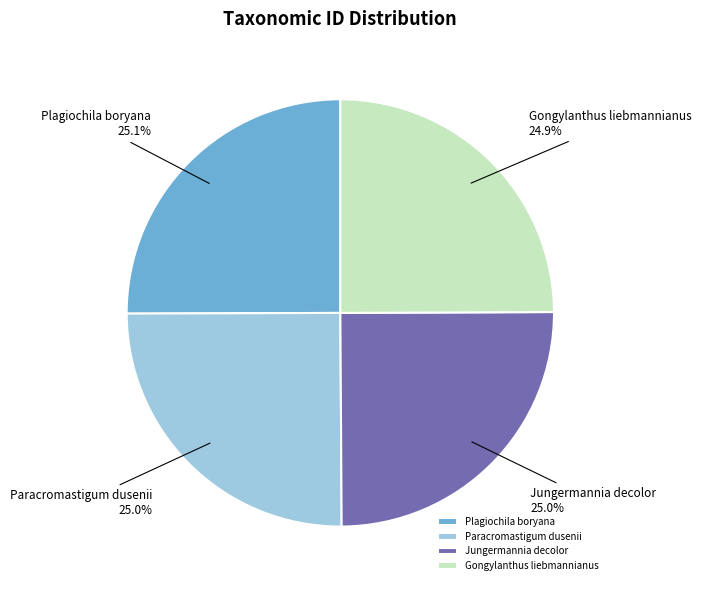

True or false: Jungermannia decolor accounts for 25% of the total.

True